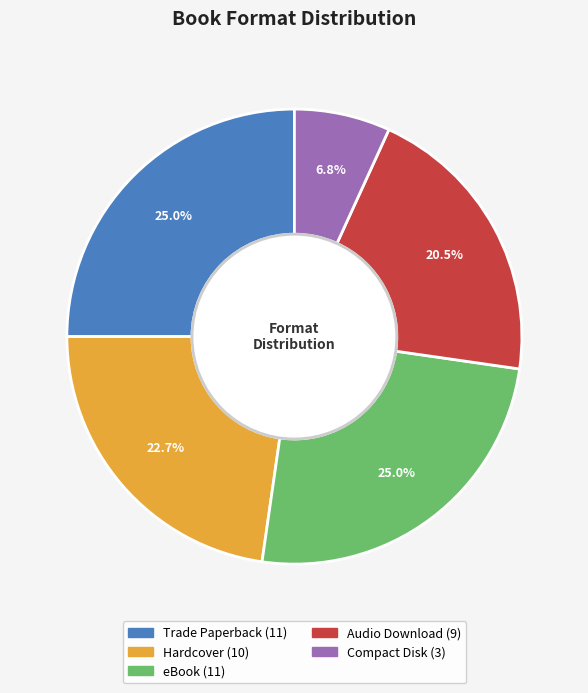

What is the smallest slice in the pie chart?

Compact Disk